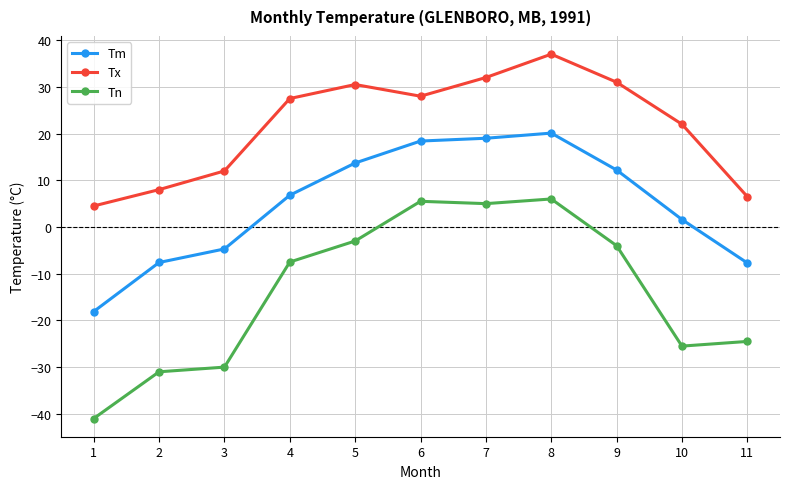

What is the lowest value of the Tx series?

4.5